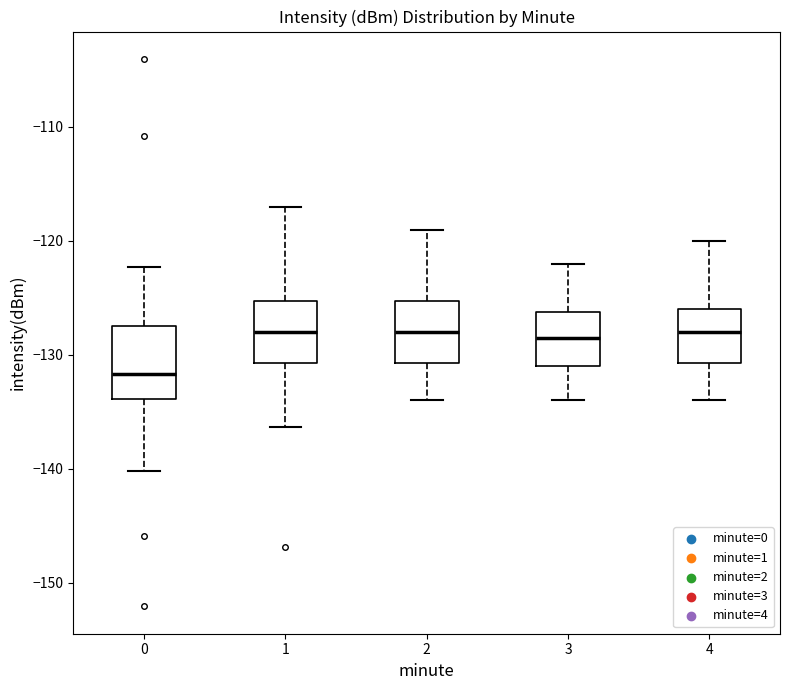

Reading left to right, transcribe this box plot: for each box, give where its median line is, the range the box spans, and where its two whiskers end, as read against the y-axis. The values are not printed on the chart, so give them approximately, as read against the axis.

0: median -132, box -134 to -127, whiskers -140 to -122
1: median -128, box -131 to -125, whiskers -136 to -117
2: median -128, box -131 to -125, whiskers -134 to -119
3: median -128, box -131 to -126, whiskers -134 to -122
4: median -128, box -131 to -126, whiskers -134 to -120